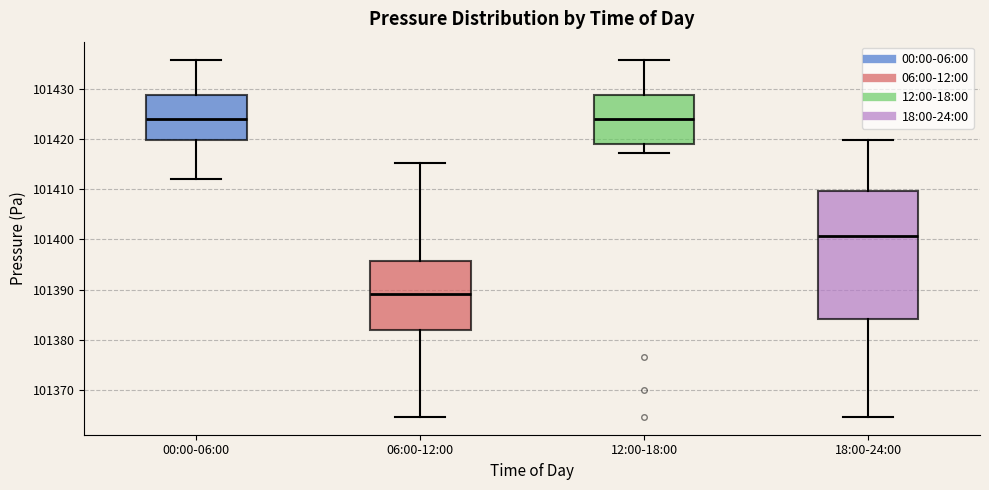

Reading left to right, transcribe this box plot: for each box, give where its median line is, the range the box spans, and where its two whiskers end, as read against the y-axis. The values are not printed on the chart, so give them approximately, as read against the axis.

00:00-06:00: median 101424, box 101420 to 101429, whiskers 101412 to 101436
06:00-12:00: median 101389, box 101382 to 101396, whiskers 101365 to 101415
12:00-18:00: median 101424, box 101419 to 101429, whiskers 101417 to 101436
18:00-24:00: median 101401, box 101384 to 101410, whiskers 101365 to 101420